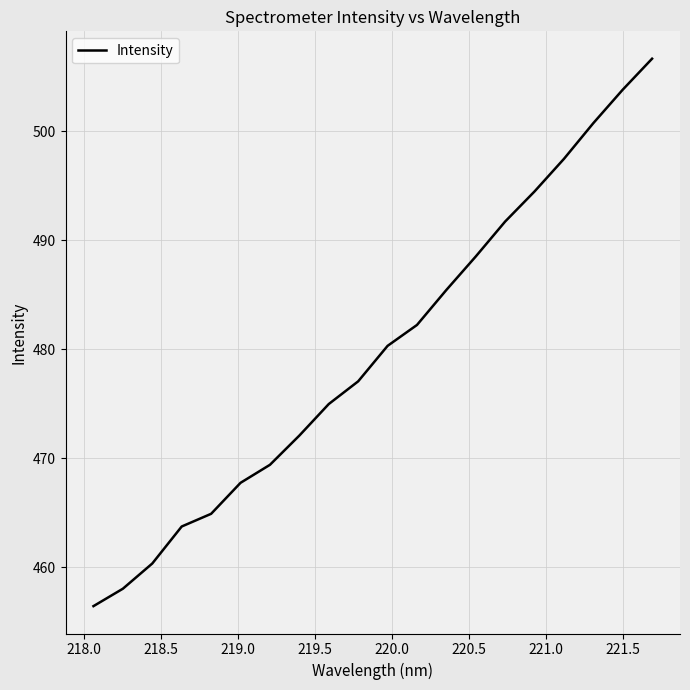

What is the difference between the maximum and minimum values?

50.2